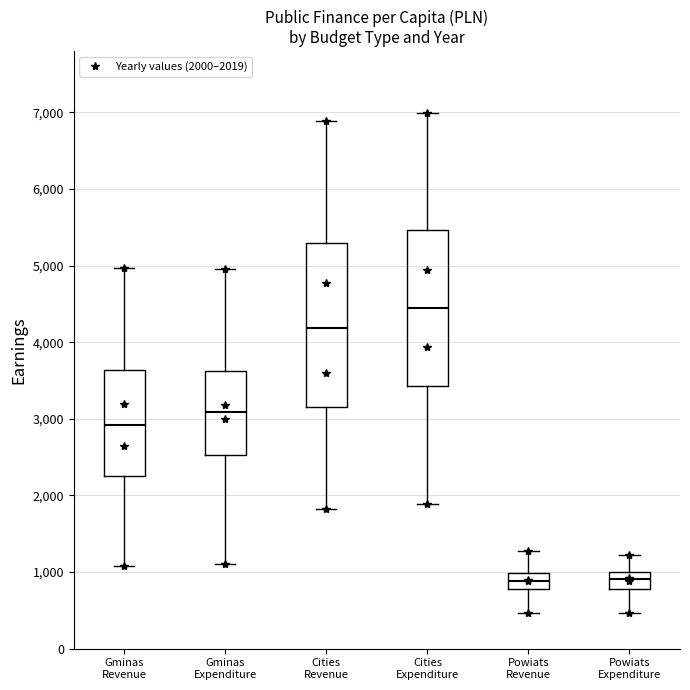

Reading left to right, read every box against the y-axis: the position of its median line, the range the box covers, and the ends of its whiskers. The values are not printed on the chart, so give them approximately, as read against the axis.

Gminas Revenue: median 2900, box 2300 to 3600, whiskers 1100 to 5000
Gminas Expenditure: median 3100, box 2500 to 3600, whiskers 1100 to 5000
Cities Revenue: median 4200, box 3200 to 5300, whiskers 1800 to 6900
Cities Expenditure: median 4400, box 3400 to 5500, whiskers 1900 to 7000
Powiats Revenue: median 900, box 800 to 1000, whiskers 500 to 1300
Powiats Expenditure: median 900, box 800 to 1000, whiskers 500 to 1200